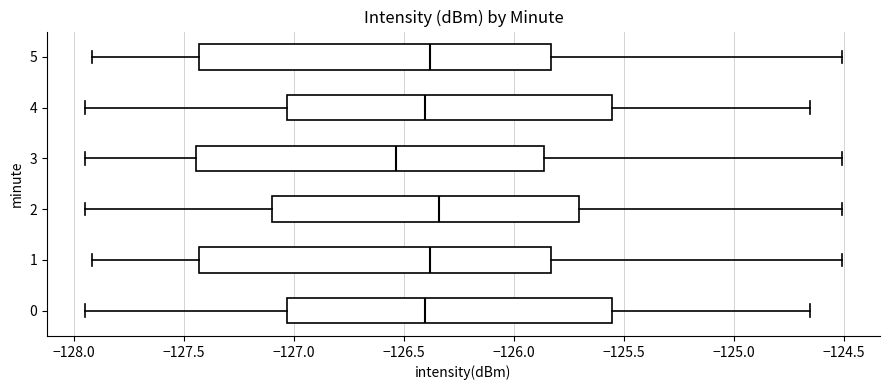

Reading bottom to top, read every box against the x-axis: the position of its median line, the range the box covers, and the ends of its whiskers. The values are not printed on the chart, so give them approximately, as read against the axis.

0: median -126.40, box -127.05 to -125.55, whiskers -127.95 to -124.65
1: median -126.40, box -127.45 to -125.85, whiskers -127.90 to -124.50
2: median -126.35, box -127.10 to -125.70, whiskers -127.95 to -124.50
3: median -126.55, box -127.45 to -125.85, whiskers -127.95 to -124.50
4: median -126.40, box -127.05 to -125.55, whiskers -127.95 to -124.65
5: median -126.40, box -127.45 to -125.85, whiskers -127.90 to -124.50